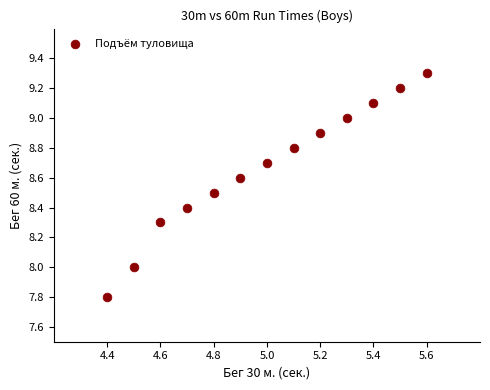

What is the range of Y values (max minus min)?

1.5